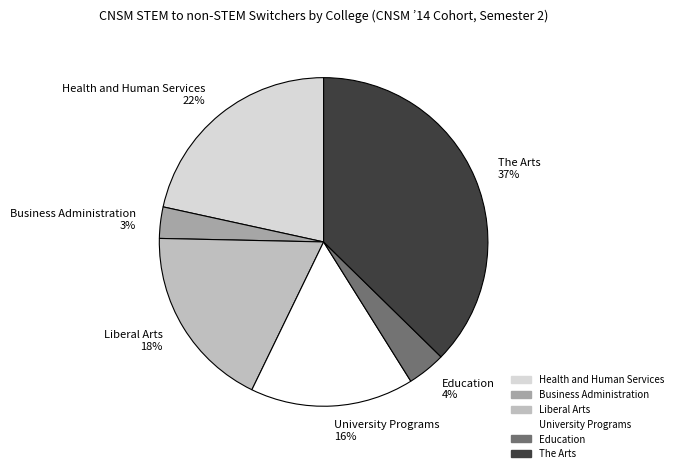

Which slice is the largest?

The Arts